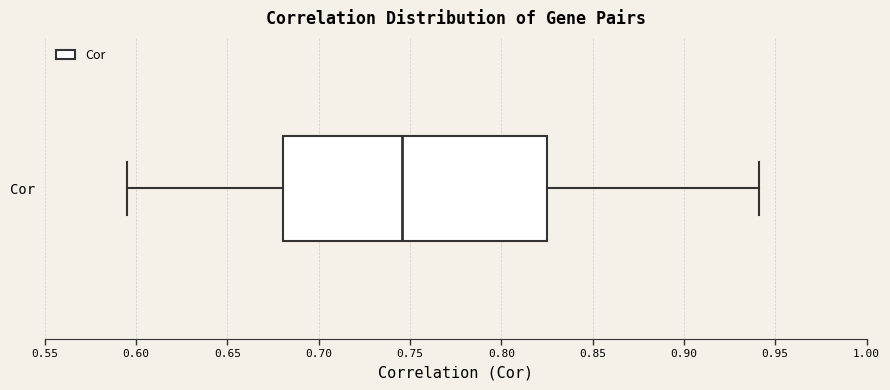

Where does the right whisker of the box for Cor end on the x-axis? The values are not printed on the chart, so give them approximately, as read against the axis.

0.940